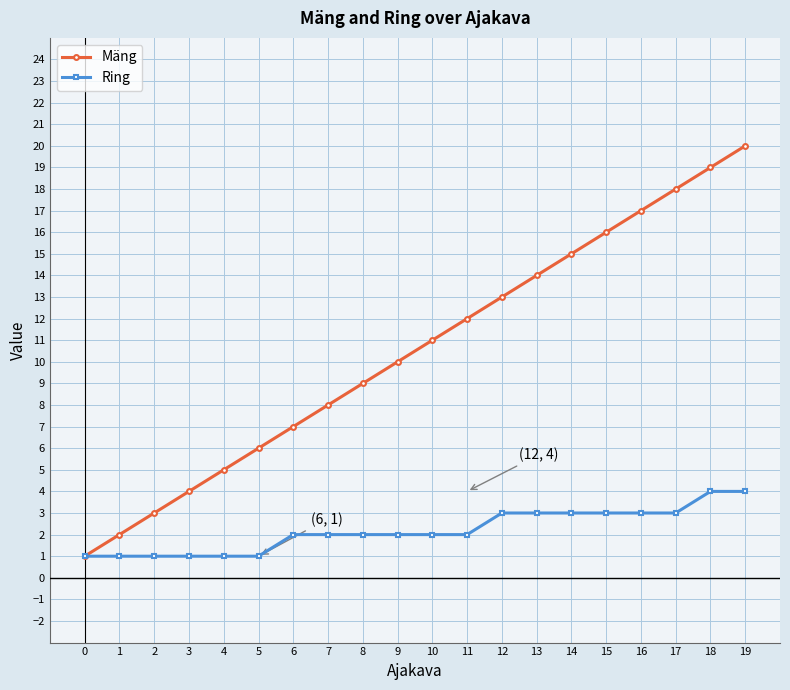

Reading left to right, list all the values displayed in this chart.

Mäng: 1	2	3	4	5	6	7	8	9	10	11	12	13	14	15	16	17	18	19	20
Ring: 1	1	1	1	1	1	2	2	2	2	2	2	3	3	3	3	3	3	4	4